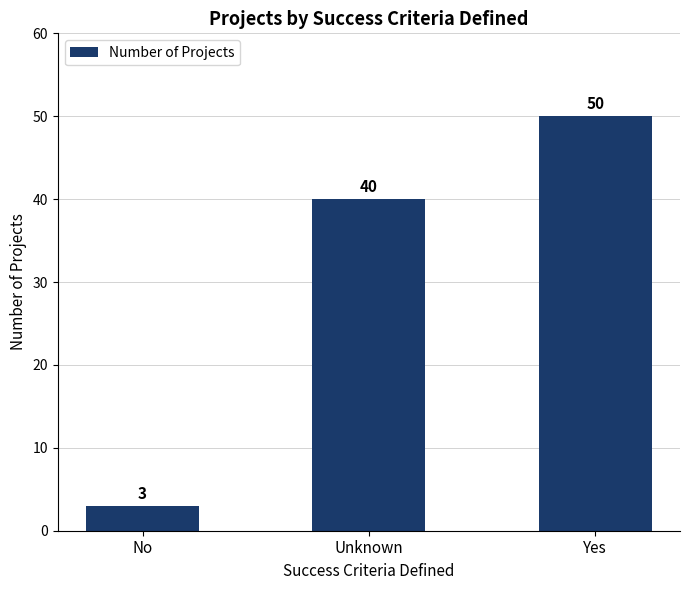

Does the chart contain stacked bars?

No